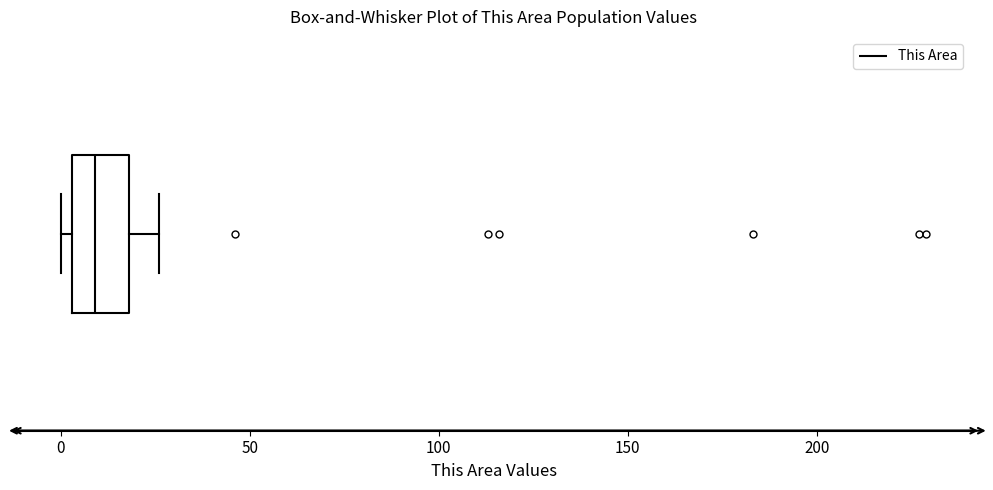

Where does the median line of the box sit on the x-axis? The values are not printed on the chart, so give them approximately, as read against the axis.

10